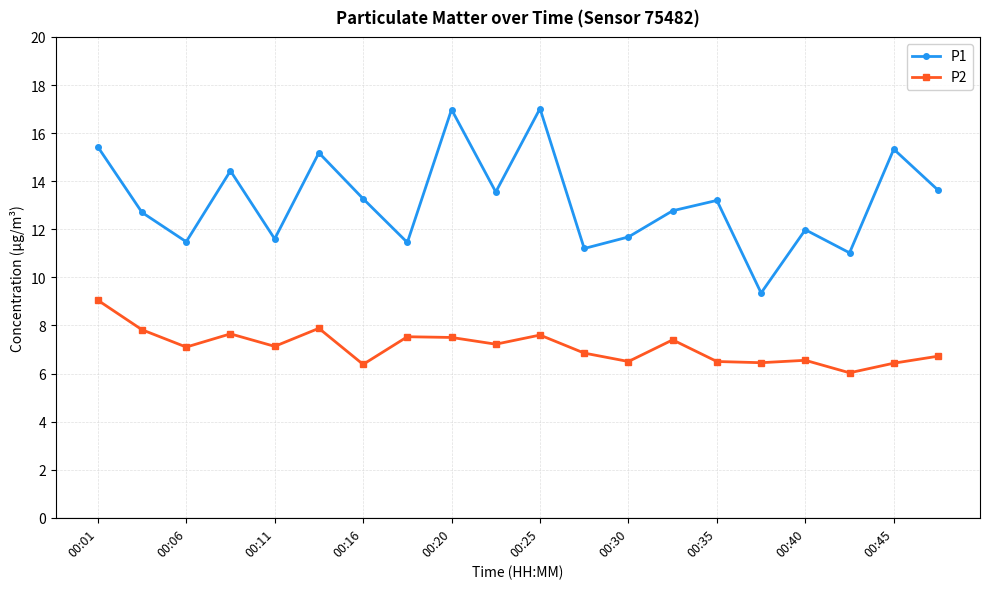

In P2, how many points are lower than both neighbors (excluding endpoints)?

7